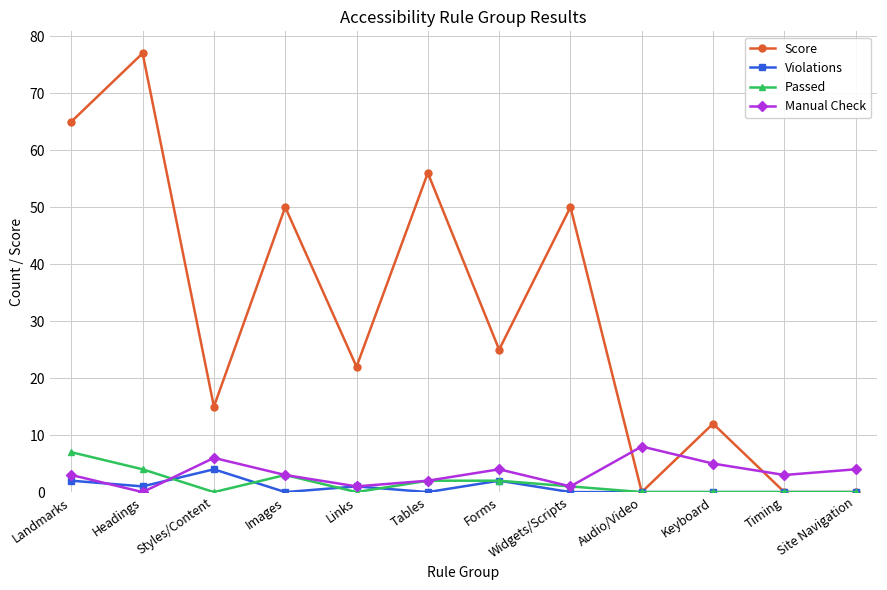

True or false: Score has a value of 93 at Tables.

False